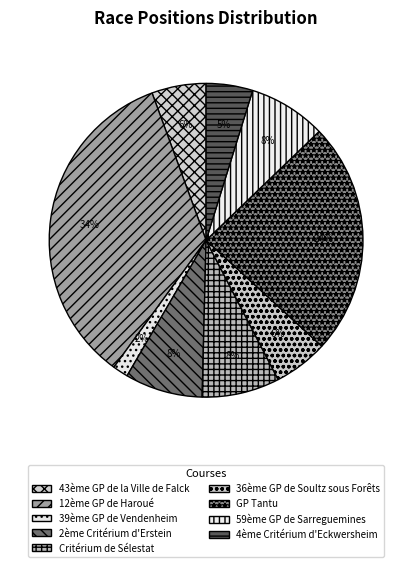

Count the number of slices in the pie.

9